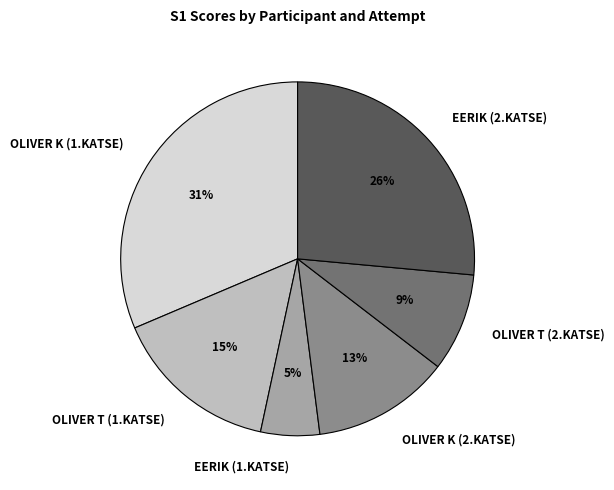

To the nearest percent, what percentage of the pie is OLIVER K (1.KATSE)?

31%